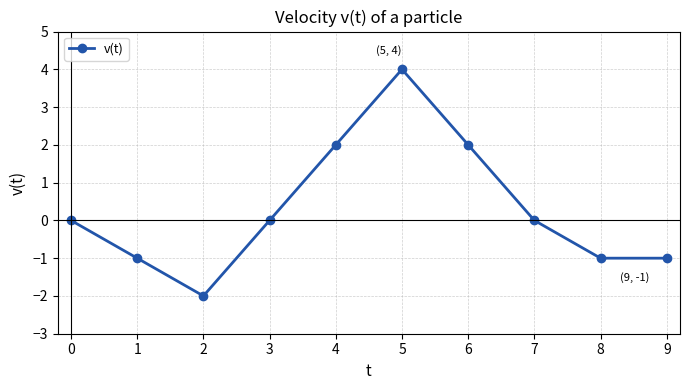

What is the value of the 5th point from the left?

2